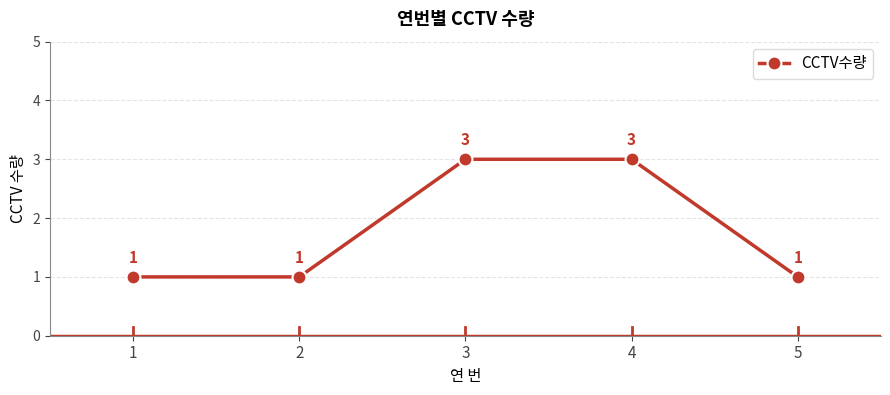

How many data points are above 1?

2